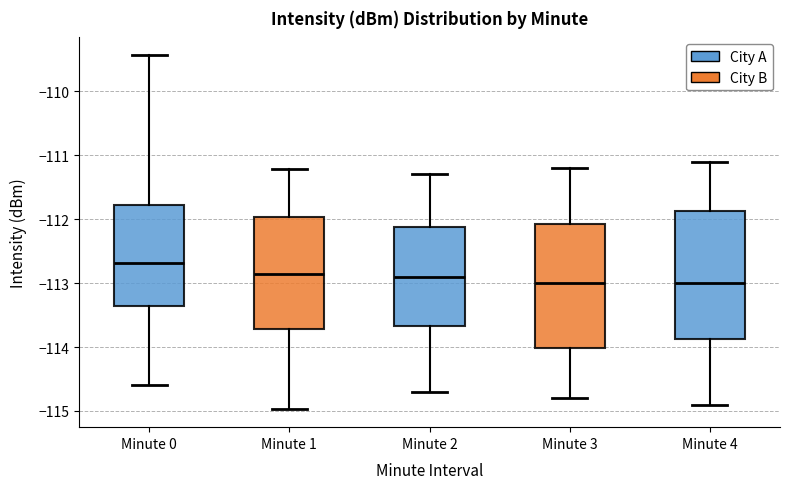

Reading left to right, transcribe this box plot: for each box, give where its median line is, the range the box spans, and where its two whiskers end, as read against the y-axis. The values are not printed on the chart, so give them approximately, as read against the axis.

Minute 0: median -112.7, box -113.4 to -111.8, whiskers -114.6 to -109.4
Minute 1: median -112.8, box -113.7 to -112.0, whiskers -115.0 to -111.2
Minute 2: median -112.9, box -113.7 to -112.1, whiskers -114.7 to -111.3
Minute 3: median -113.0, box -114.0 to -112.1, whiskers -114.8 to -111.2
Minute 4: median -113.0, box -113.9 to -111.9, whiskers -114.9 to -111.1